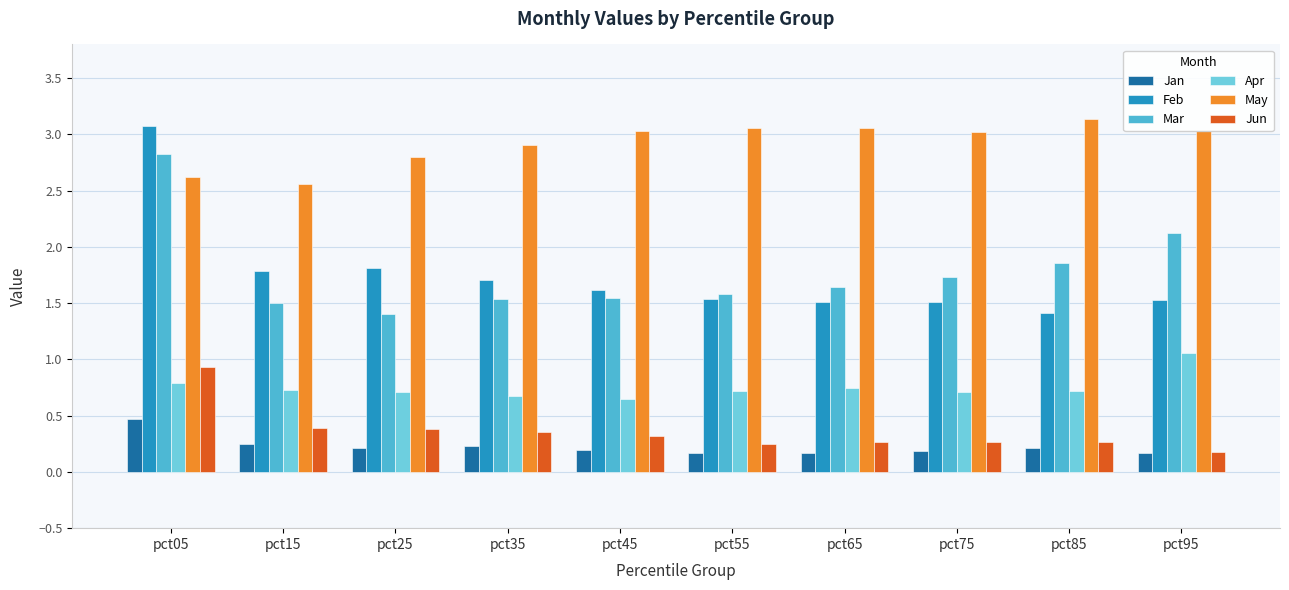

At how many categories does at least one series exceed 1?

10